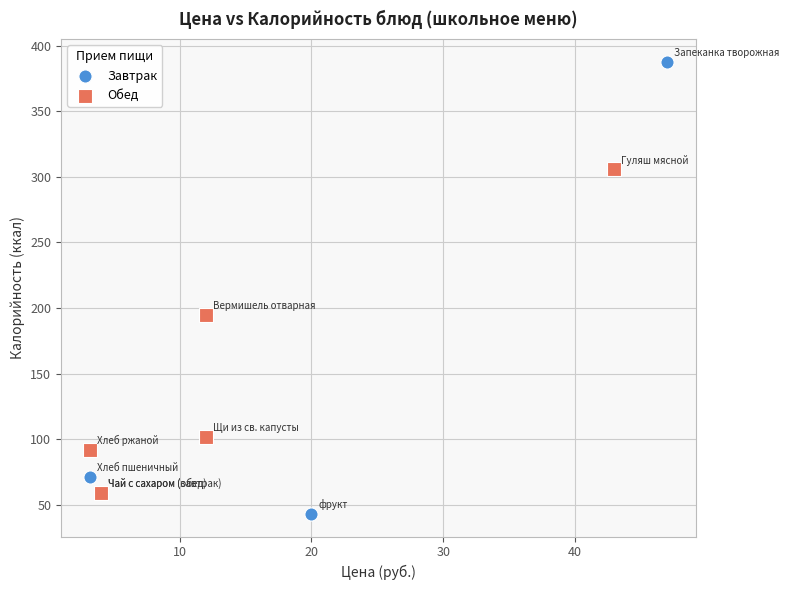

Which series contains the highest Y value?

Завтрак